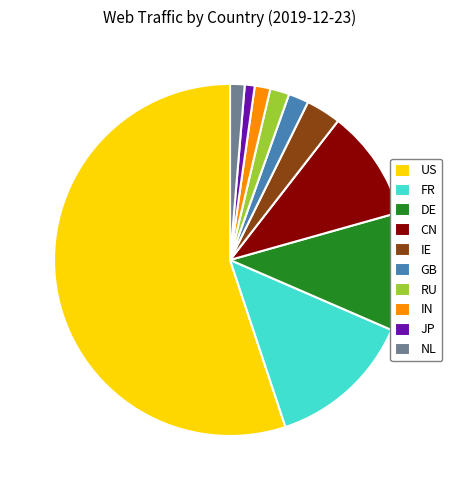

Is the sum of US and FR greater than half?

Yes